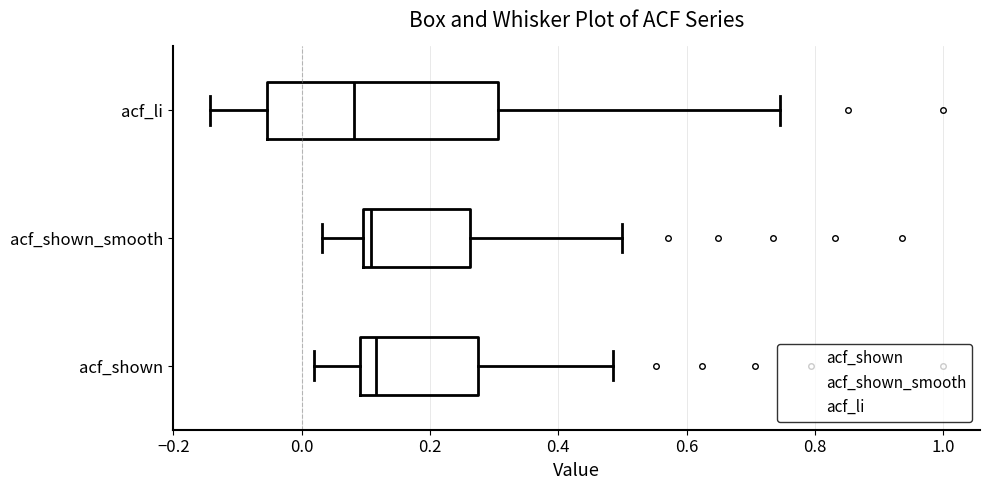

Where is the left edge of the box for acf_shown_smooth on the x-axis? The values are not printed on the chart, so give them approximately, as read against the axis.

0.10